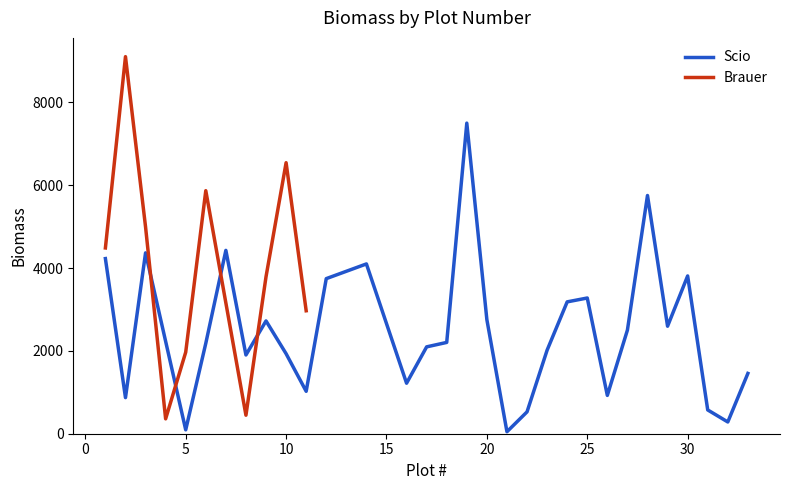

The chart shows a value of 6307.5 at 1. True or false?

False